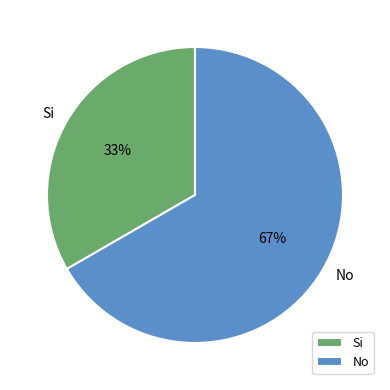

How many slices are in this pie chart?

2